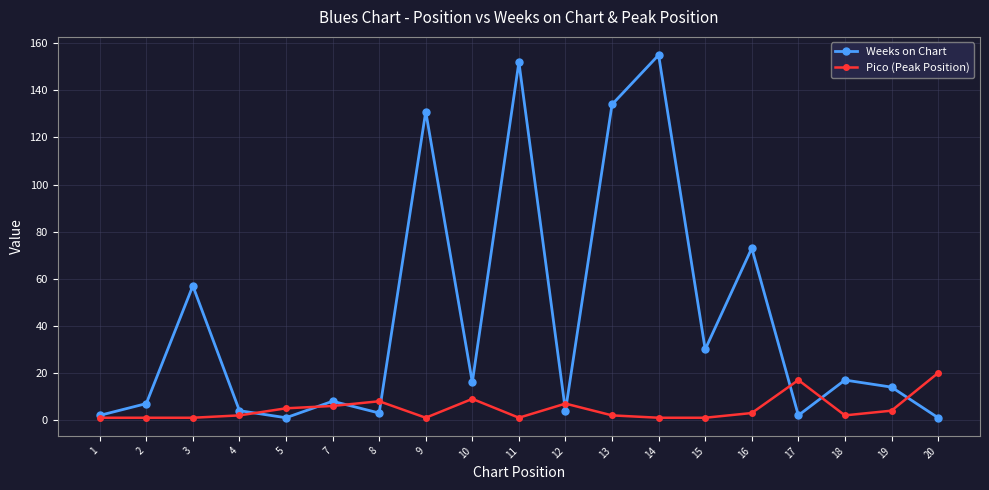

Which series has the widest spread of values?

Weeks on Chart